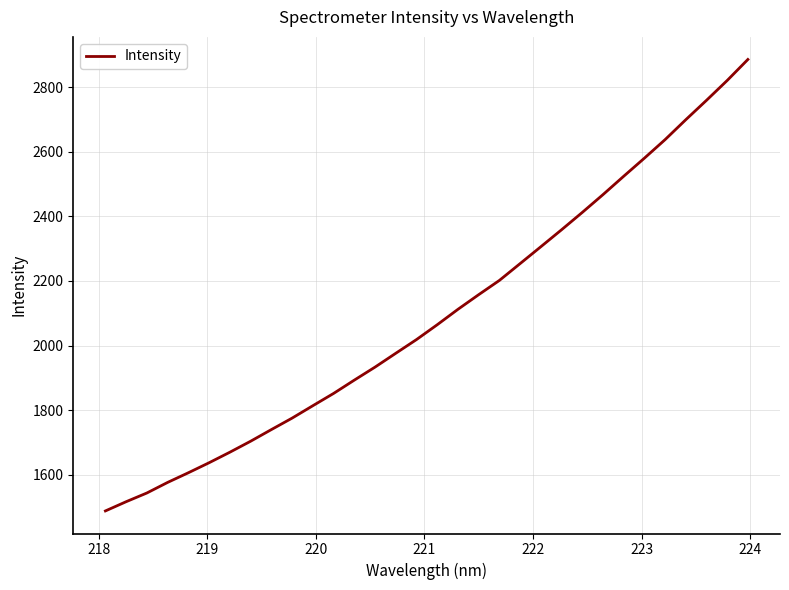

What is the difference between the maximum and minimum values?

1398.7